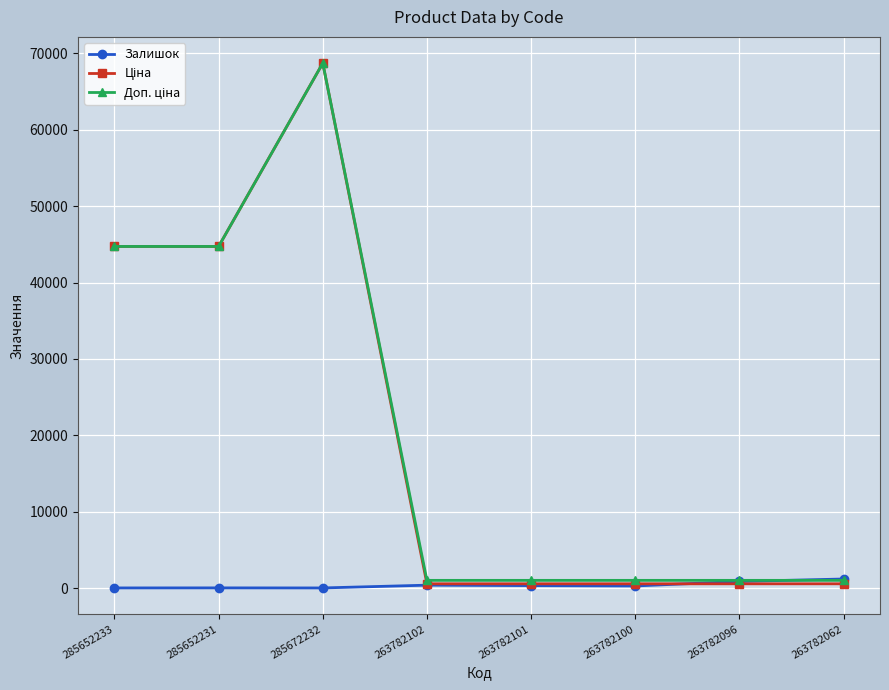

How many lines are shown in the chart?

3